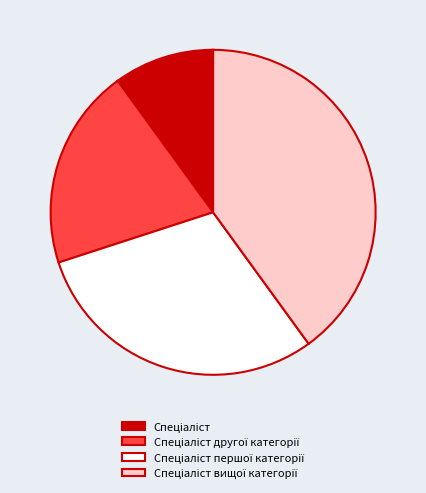

Is there a majority slice in this chart?

No